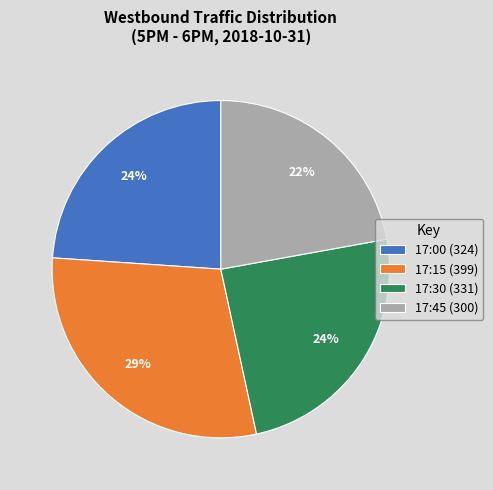

Do 17:45 (300) and 17:30 (331) together represent more than half of the pie?

No